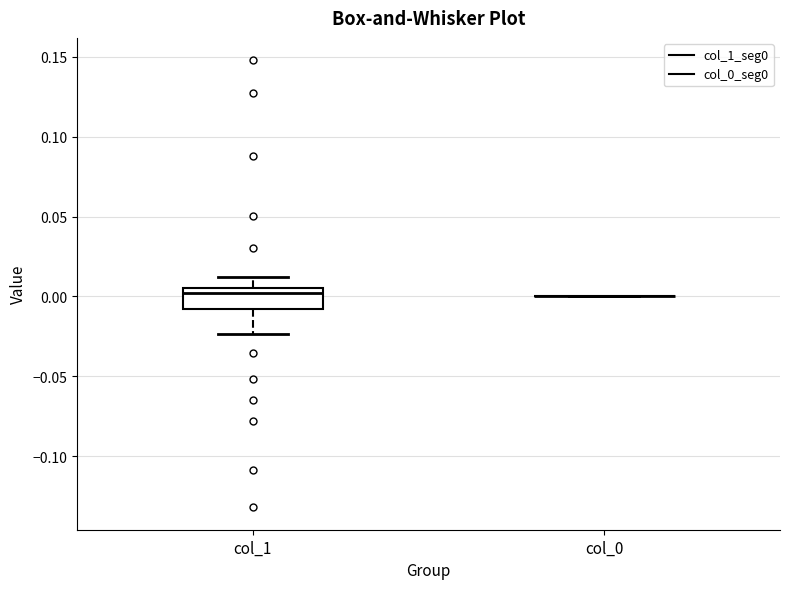

Reading left to right, read every box against the y-axis: the position of its median line, the range the box covers, and the ends of its whiskers. The values are not printed on the chart, so give them approximately, as read against the axis.

col_1: median 0.000, box -0.010 to 0.005, whiskers -0.025 to 0.010
col_0: box collapsed to a line at 0.000, whiskers 0.000 to 0.000